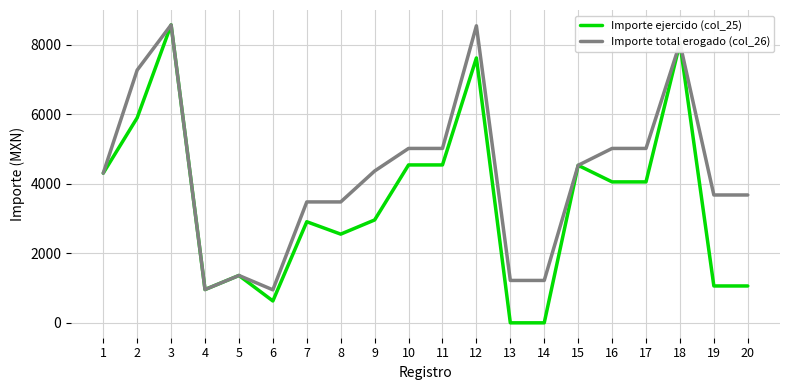

Which series changed the most between 4 and 16?

Importe total erogado (col_26)